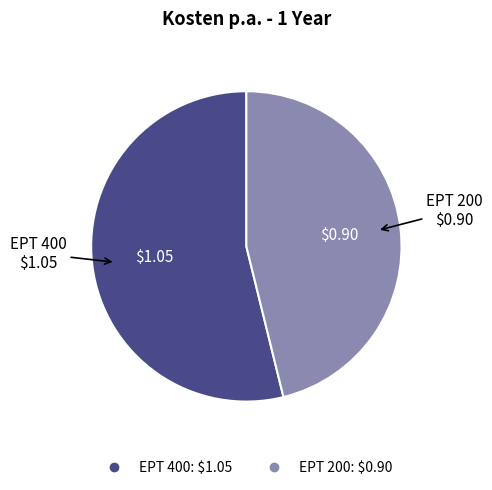

Between EPT 400 and EPT 200, which is larger?

EPT 400